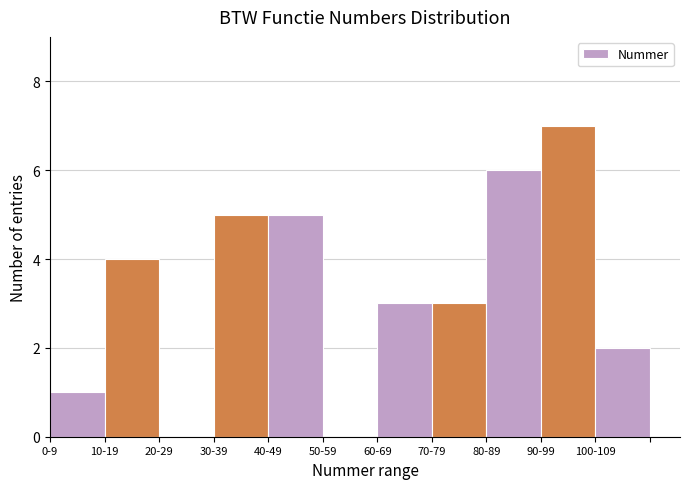

Reading left to right, transcribe all the data shown in this chart.

0-9=1	10-19=4	20-29=0	30-39=5	40-49=5	50-59=0	60-69=3	70-79=3	80-89=6	90-99=7	100-109=2